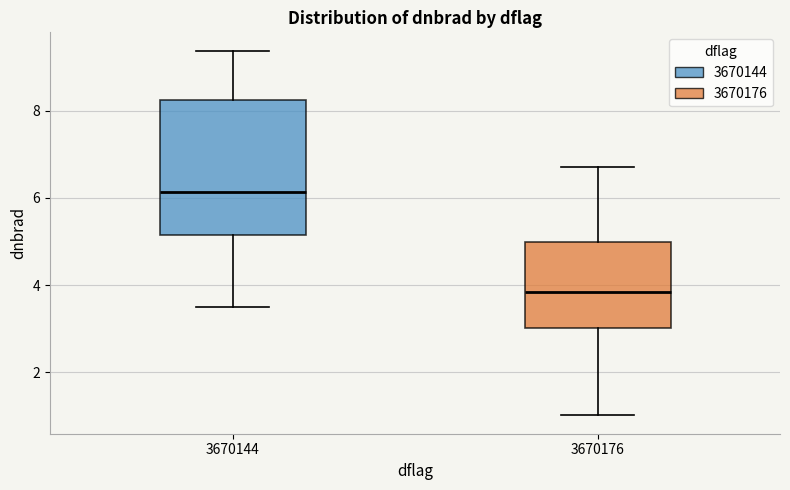

Which box's median line is the lowest?

3670176